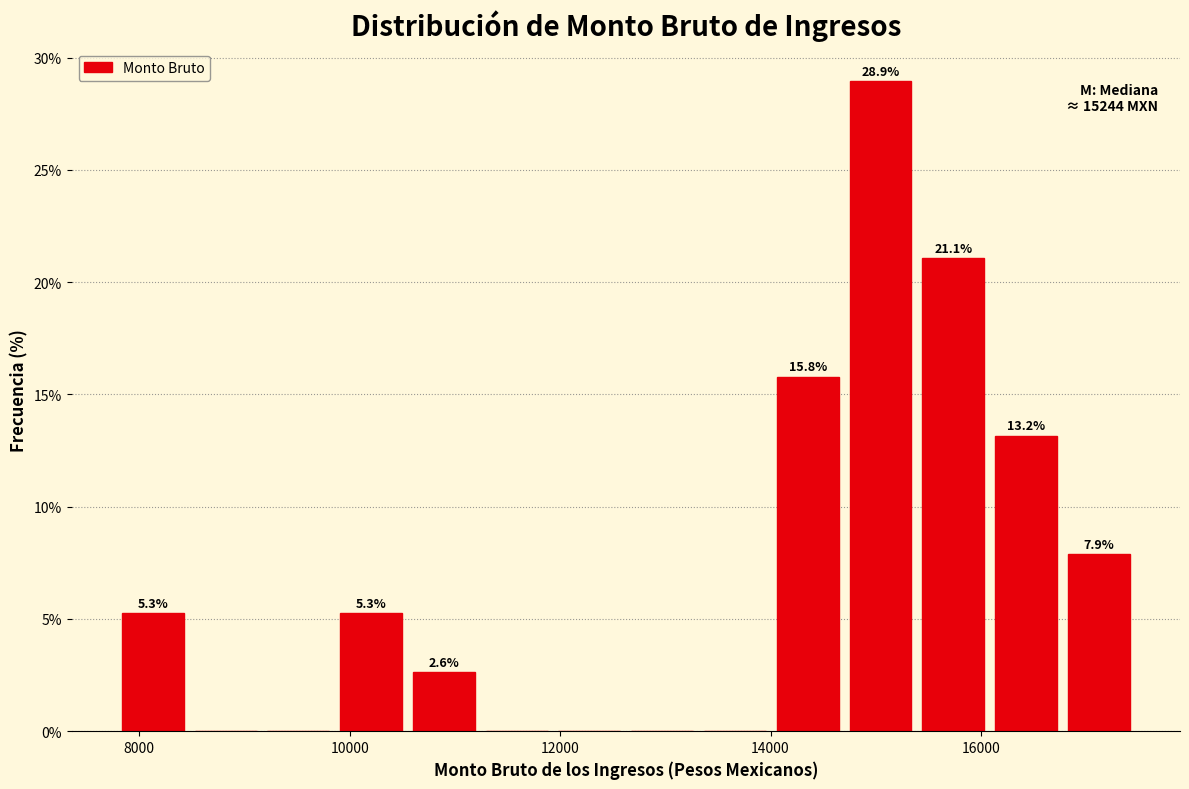

Read against the x-axis, roughly where is the centre of the tallest bar?

15000